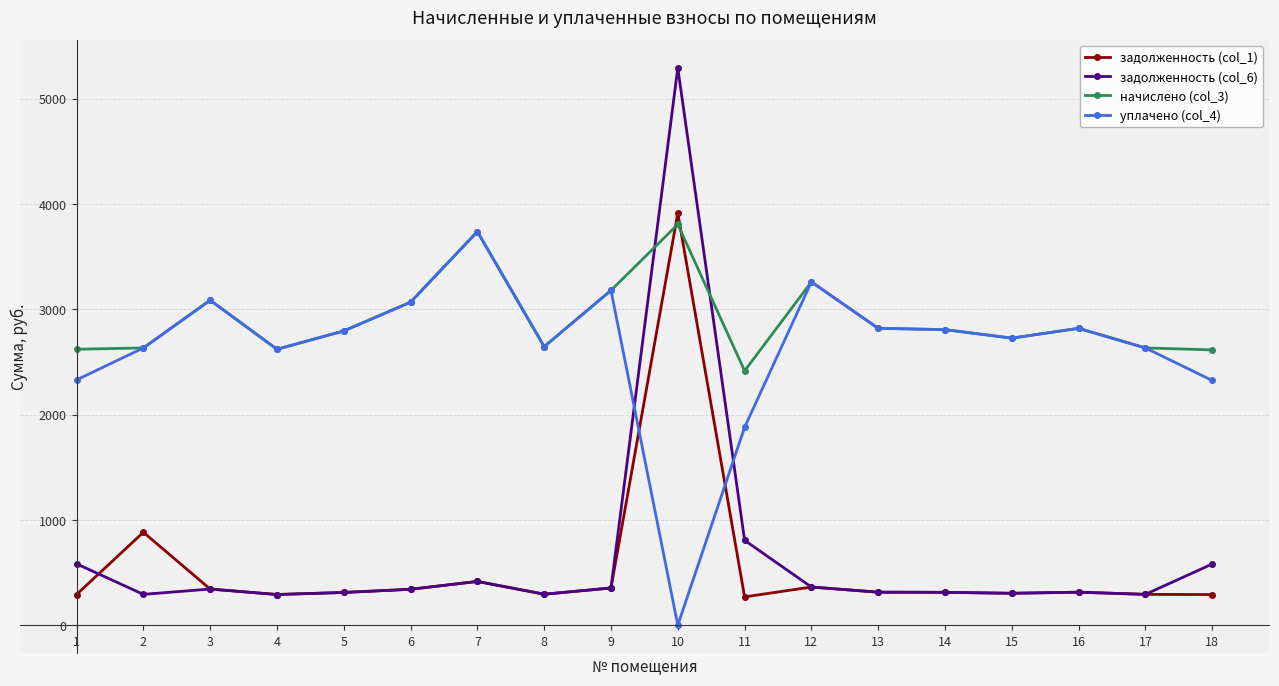

Is it true that задолженность (col_6) equals 292.6 at 17?

True